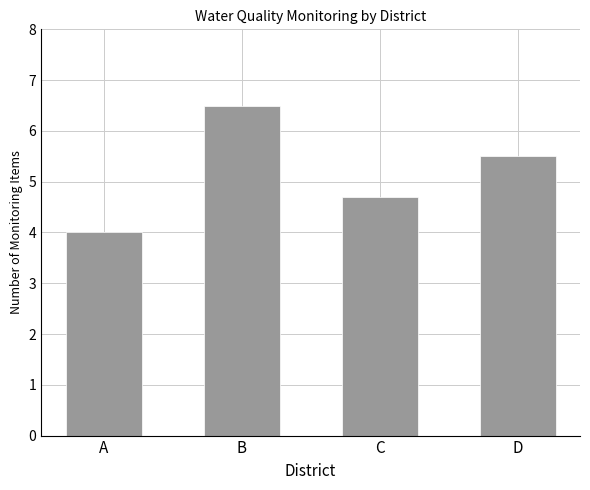

Which label corresponds to the smallest value in the chart?

A